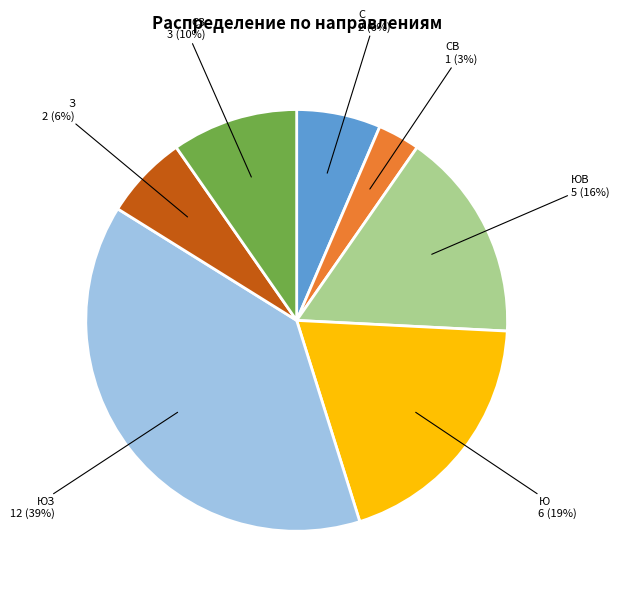

To the nearest percent, what is the average slice percentage?

14%